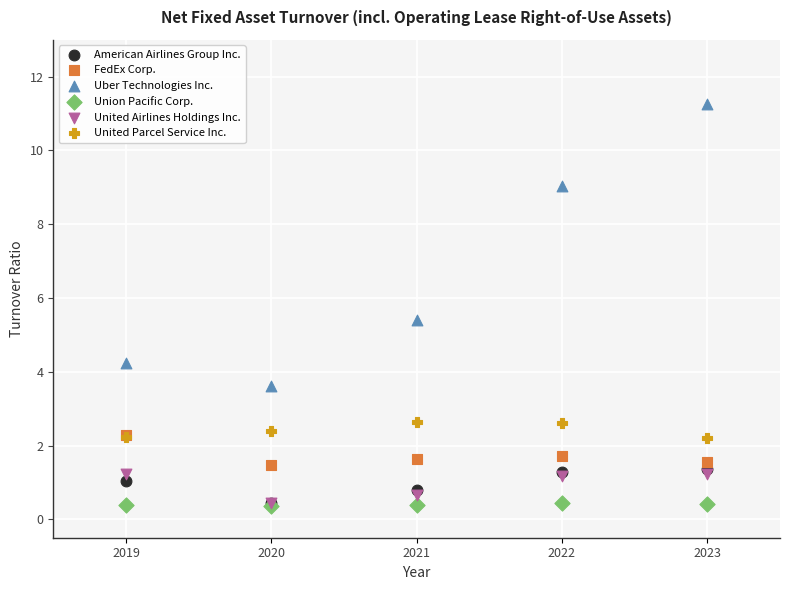

Across all series, what Y value is closest to 5?

5.4